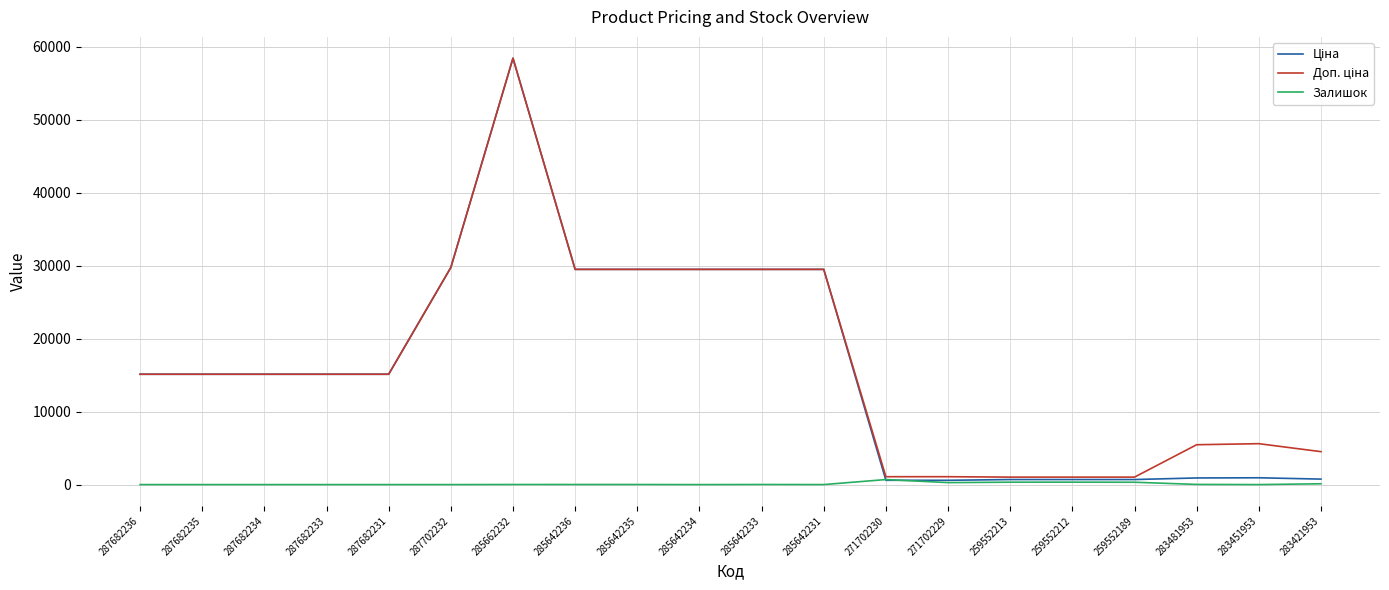

At which category does the chart reach its peak across all series?

285662232